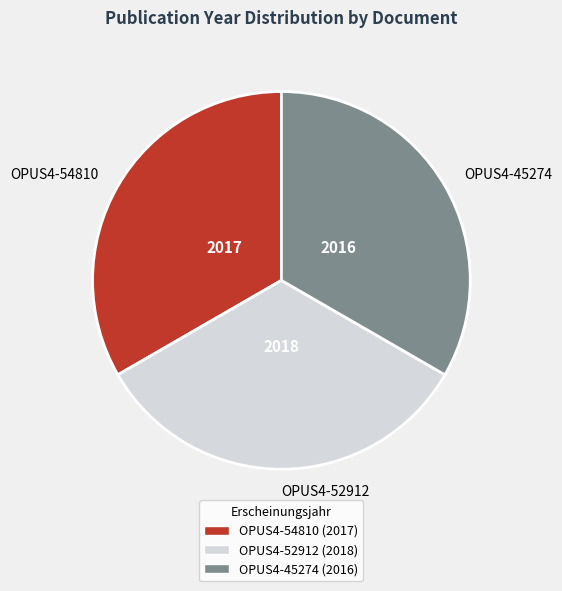

Is there a majority slice in this chart?

No